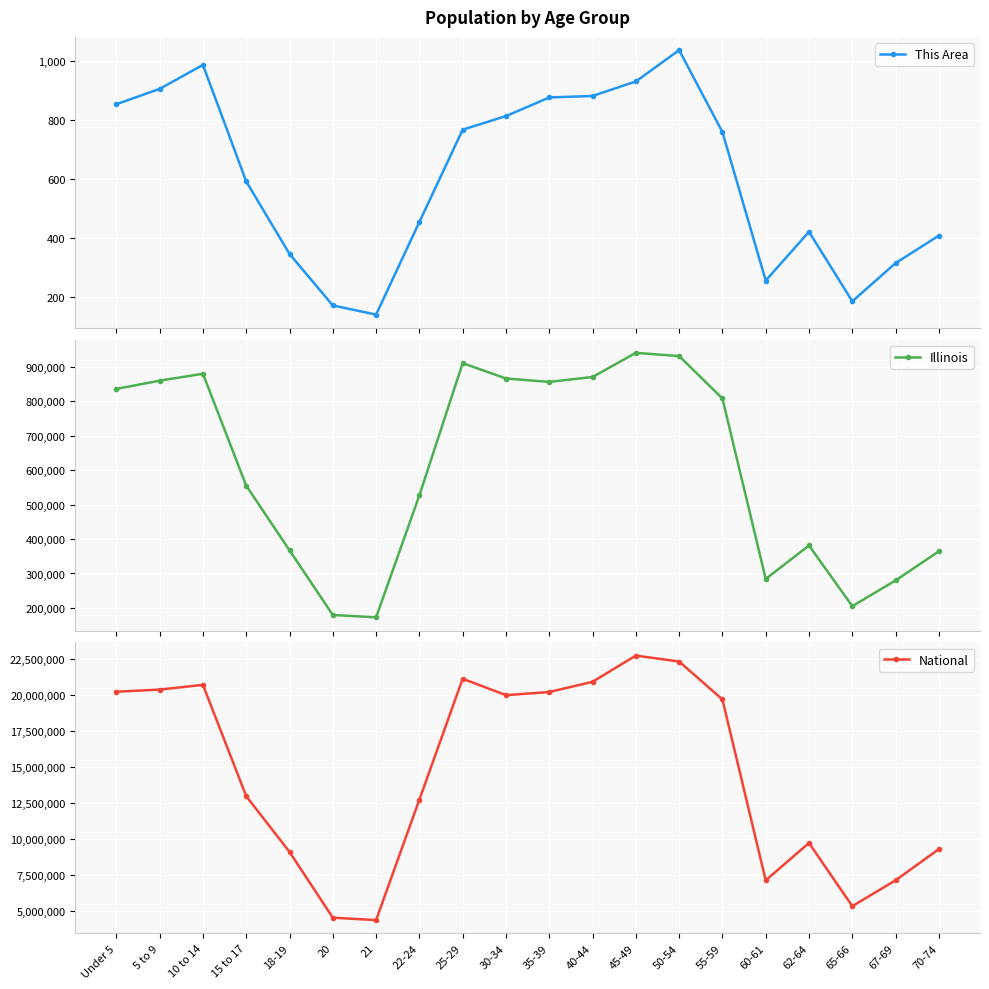

Which series changed the most between 18-19 and 50-54?

National